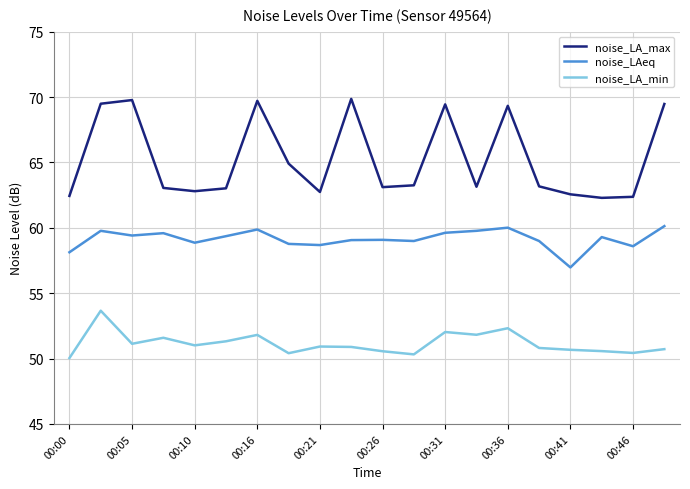

List the series in order of their overall mean, highest first.

noise_LA_max, noise_LAeq, noise_LA_min